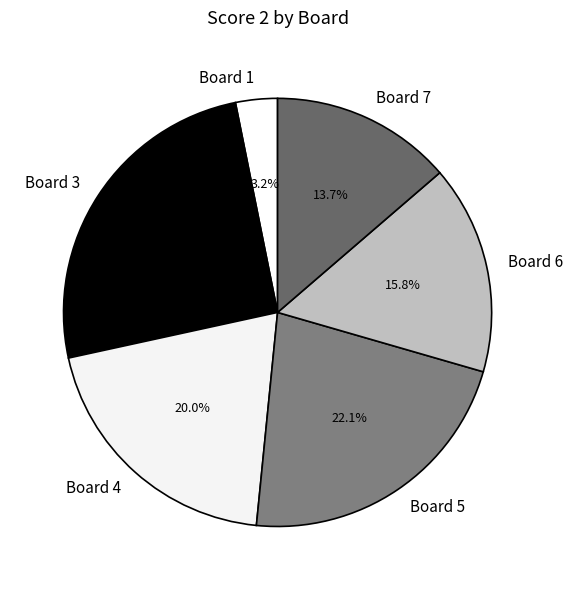

Which slice is the largest?

Board 3